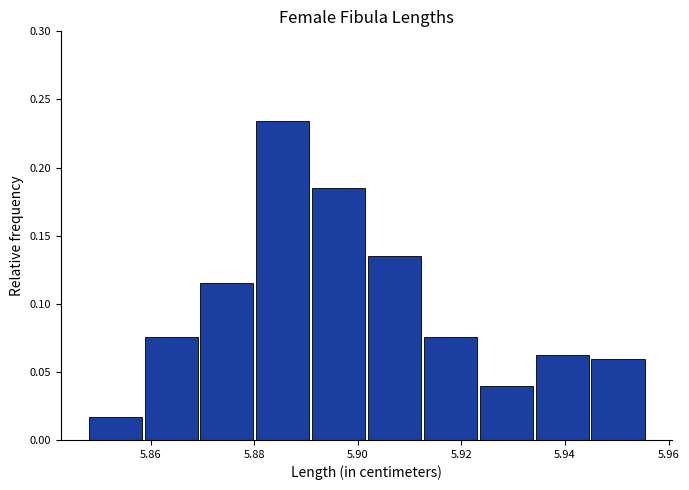

Reading left to right, list every bar in this chart as the range it spans on the x-axis followed by its height. Neither the bar edges nor the heights are printed on the chart, so give them approximately, as read against the axes.

5.848 to 5.858: 0.015
5.858 to 5.870: 0.075
5.870 to 5.880: 0.115
5.880 to 5.890: 0.235
5.890 to 5.902: 0.185
5.902 to 5.912: 0.135
5.912 to 5.924: 0.075
5.924 to 5.934: 0.040
5.934 to 5.944: 0.065
5.944 to 5.956: 0.060